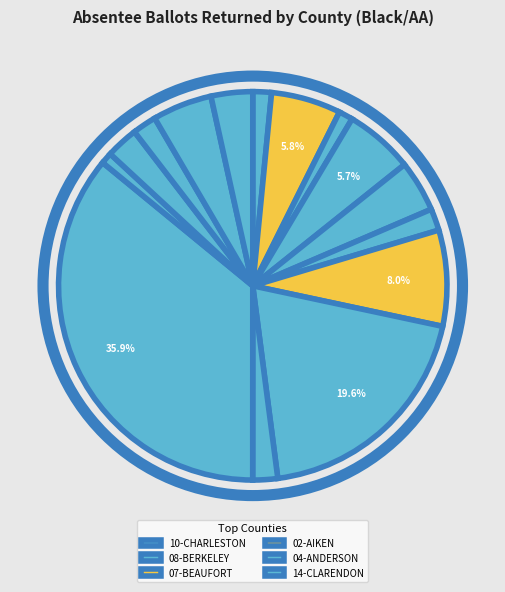

Count the number of slices in the pie.

15